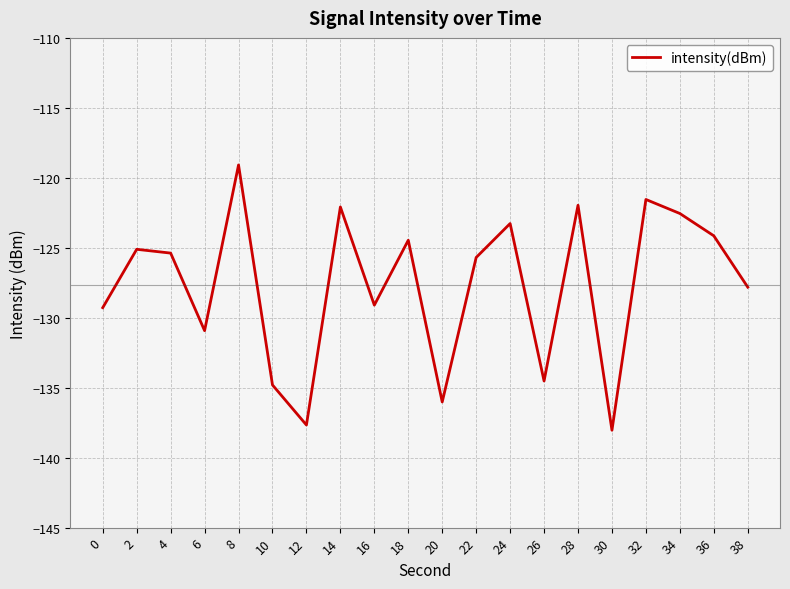

At which category does the data reach its first local valley?

6